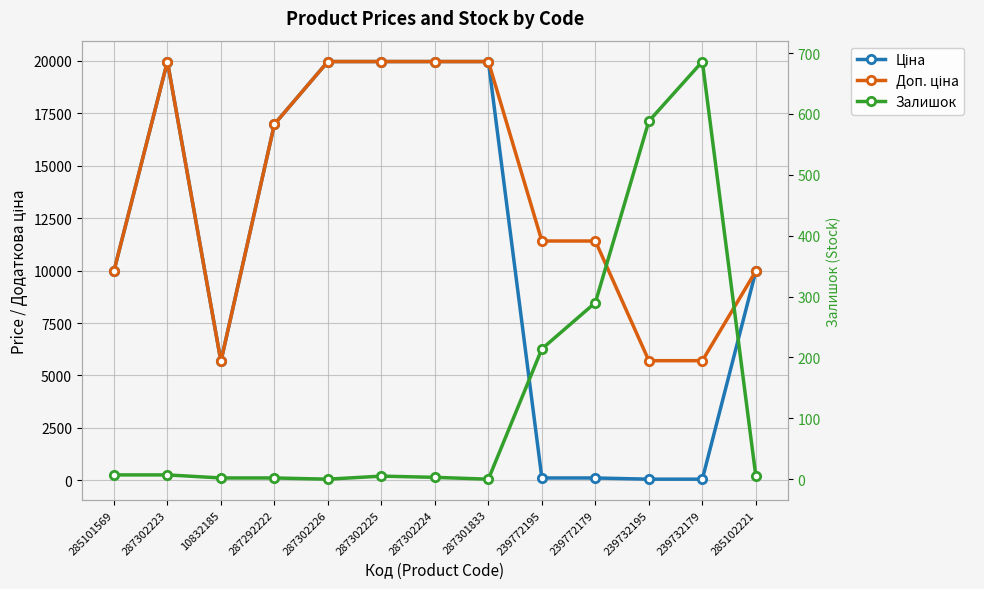

Reading left to right, what are all the values shown in this chart?

Ціна: 285101569=9975.0	287302223=19964.2	10832185=5673.8	287292222=16976.3	287302226=19964.2	287302225=19964.2	287302224=19964.2	287301833=19964.2	239772195=114.1	239772179=114.1	239732195=57.0	239732179=57.0	285102221=9975.0
Доп. ціна: 285101569=9975.0	287302223=19964.2	10832185=5673.8	287292222=16976.3	287302226=19964.2	287302225=19964.2	287302224=19964.2	287301833=19964.2	239772195=11410.0	239772179=11410.0	239732195=5705.0	239732179=5705.0	285102221=9975.0
Залишок: 285101569=7.0	287302223=7.0	10832185=2.0	287292222=2.0	287302226=0.0	287302225=5.0	287302224=3.0	287301833=0.0	239772195=214.0	239772179=290.0	239732195=588.0	239732179=686.0	285102221=5.0